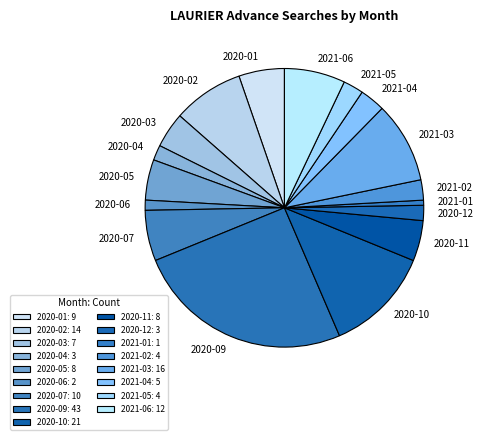

Is there a majority slice in this chart?

No